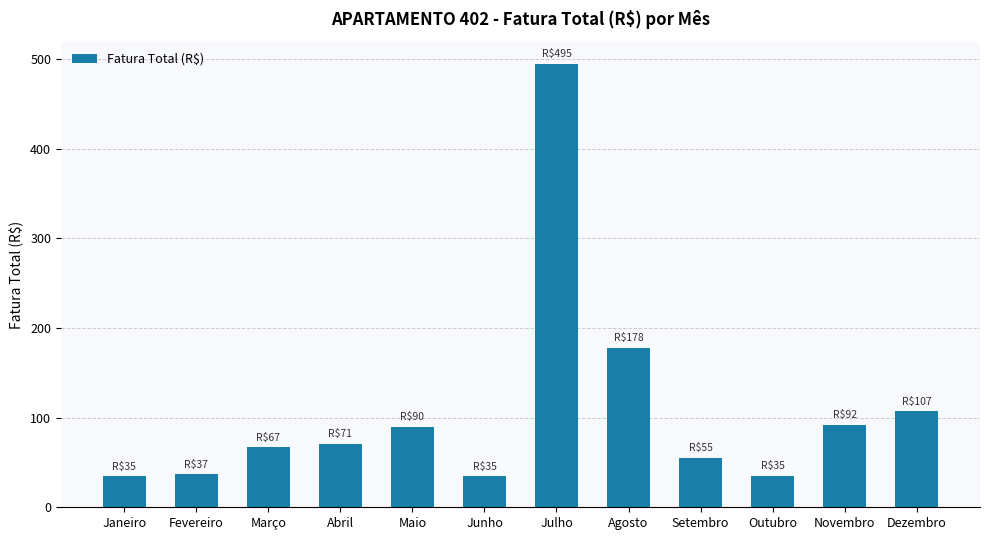

Count the number of values greater than 70.

6